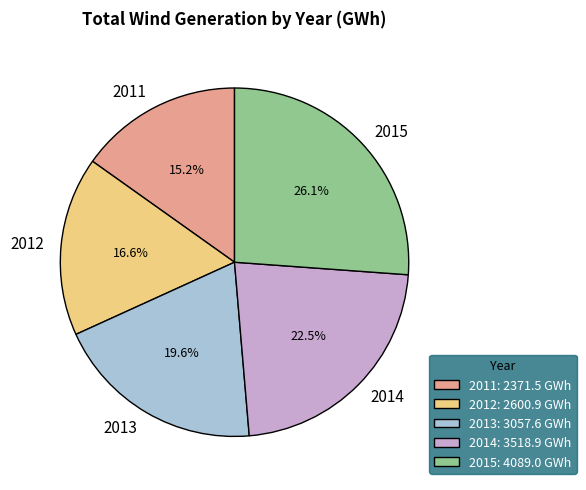

To the nearest percent, what is the combined percentage of 2013 and 2012?

36%